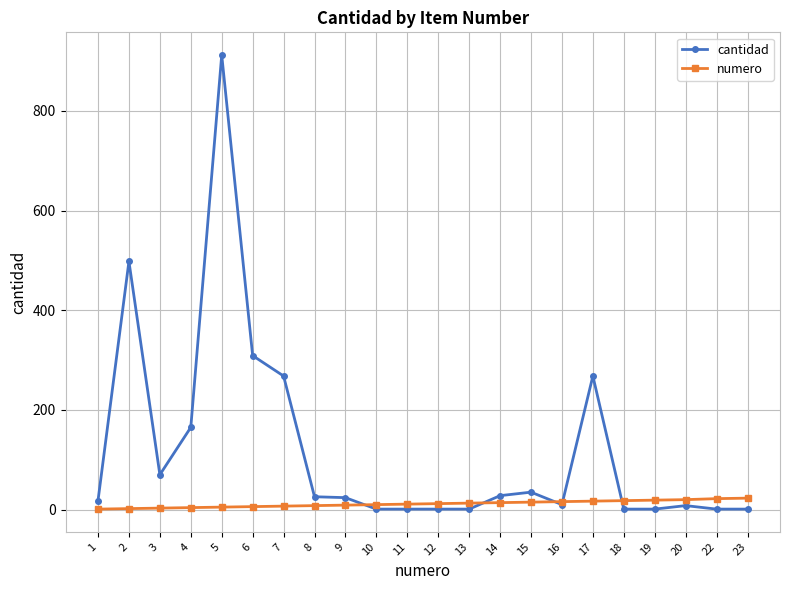

Is it true that numero equals 20.0 at 20?

True